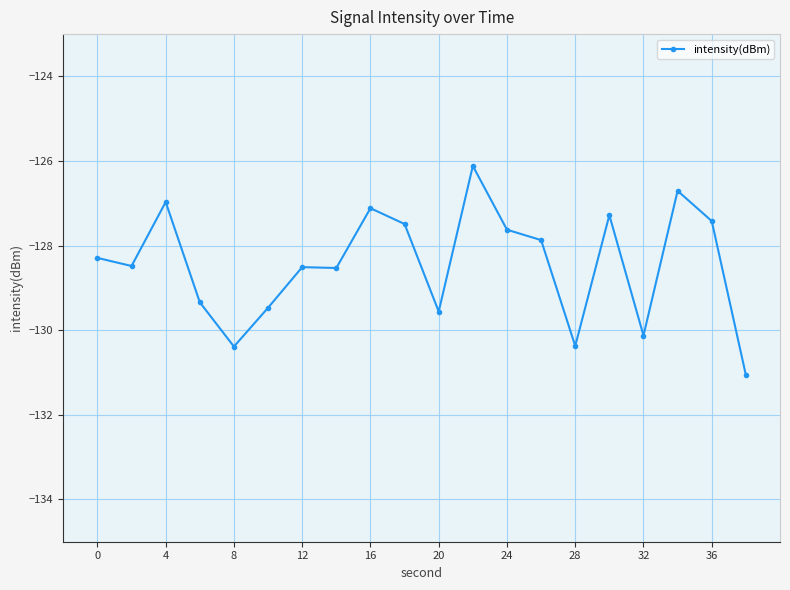

What is the greatest value displayed?

-126.1